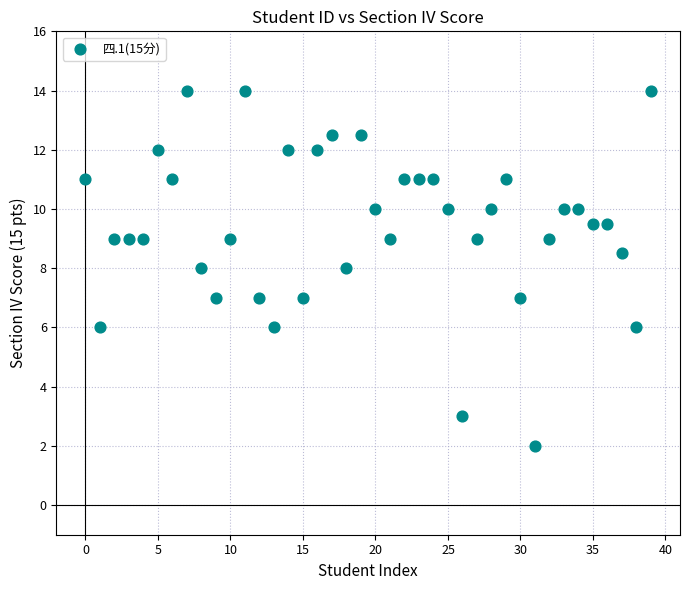

What is the range of Y values (max minus min)?

12.0